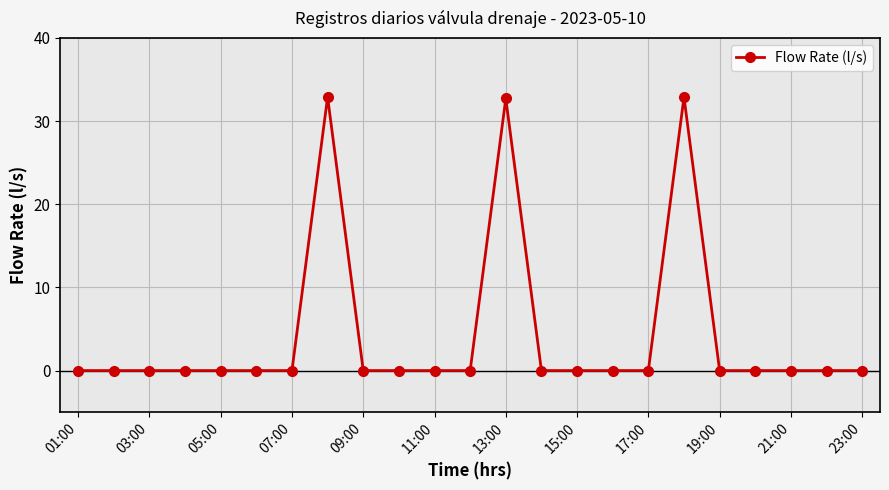

What is the maximum value shown in the chart?

32.9